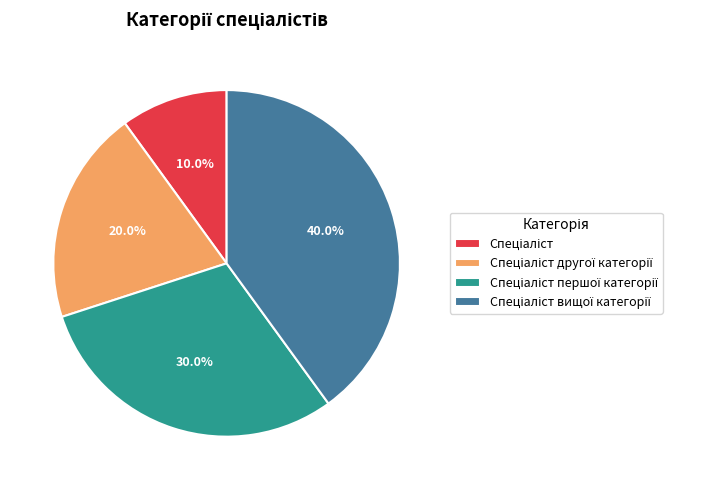

Is there a majority slice in this chart?

No